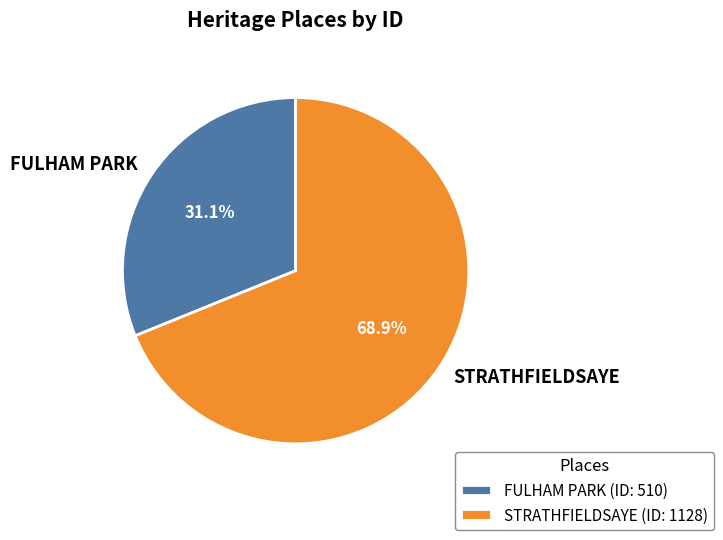

Is STRATHFIELDSAYE the majority of the pie?

Yes